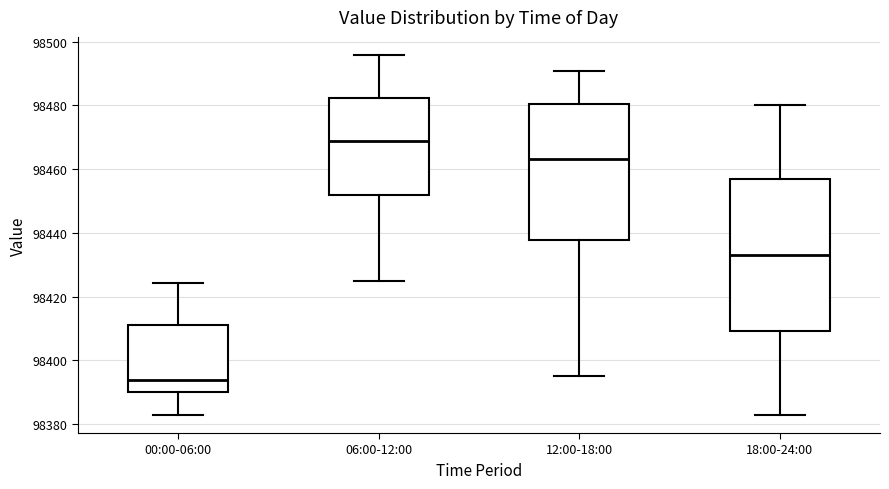

Comparing the boxes themselves (not the whiskers), which one is the tallest?

18:00-24:00